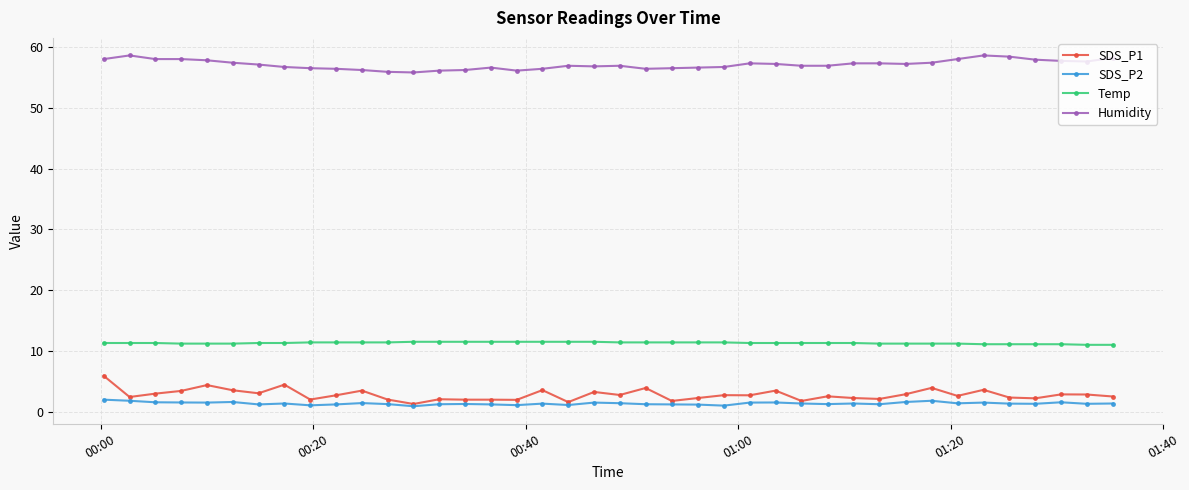

Rank the series by their maximum value, from highest to lowest.

Humidity, Temp, SDS_P1, SDS_P2